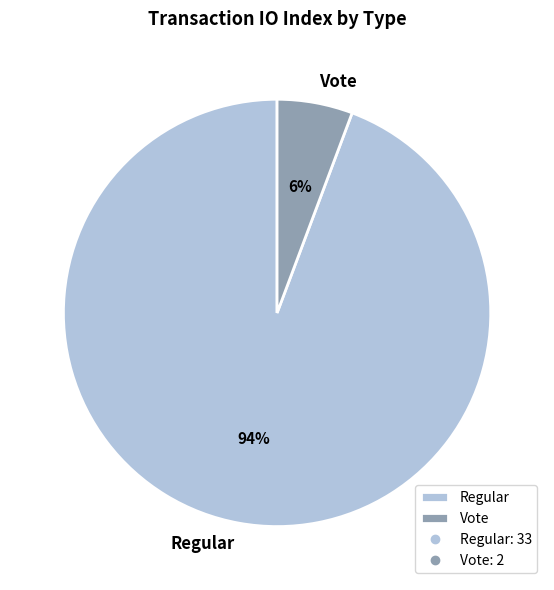

What percentage is the Vote slice, to the nearest percent?

6%